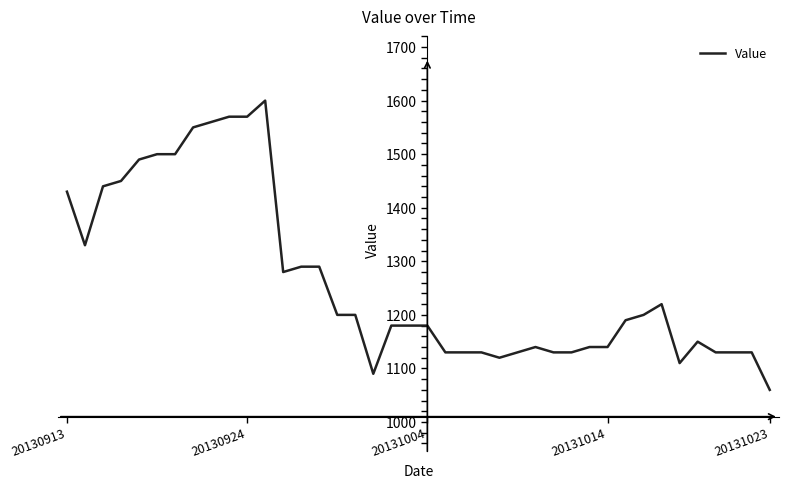

What is the difference between the maximum and minimum values?

540